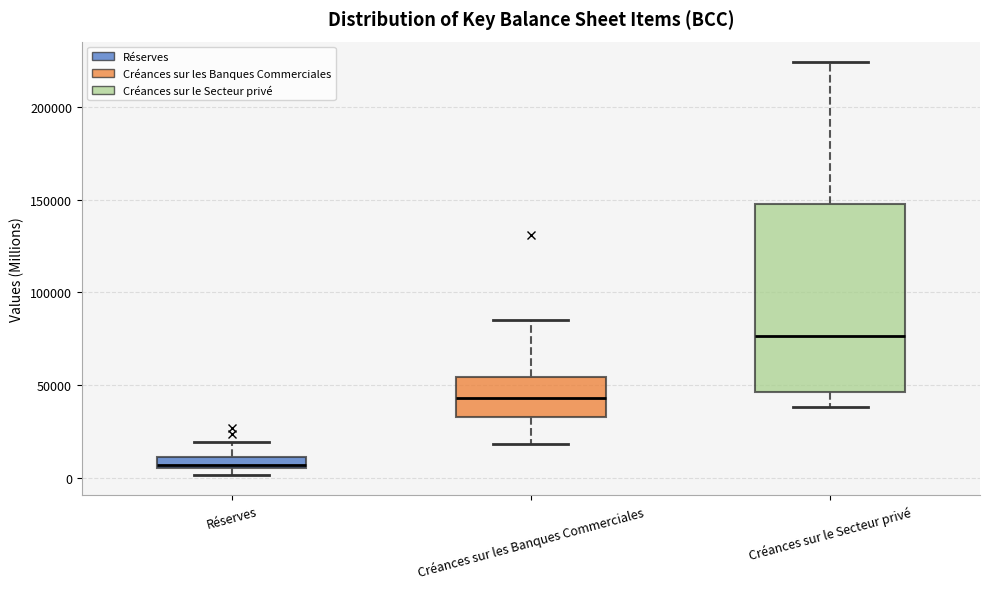

Which box is the tallest, from its lower edge to its upper edge?

Créances sur le Secteur privé